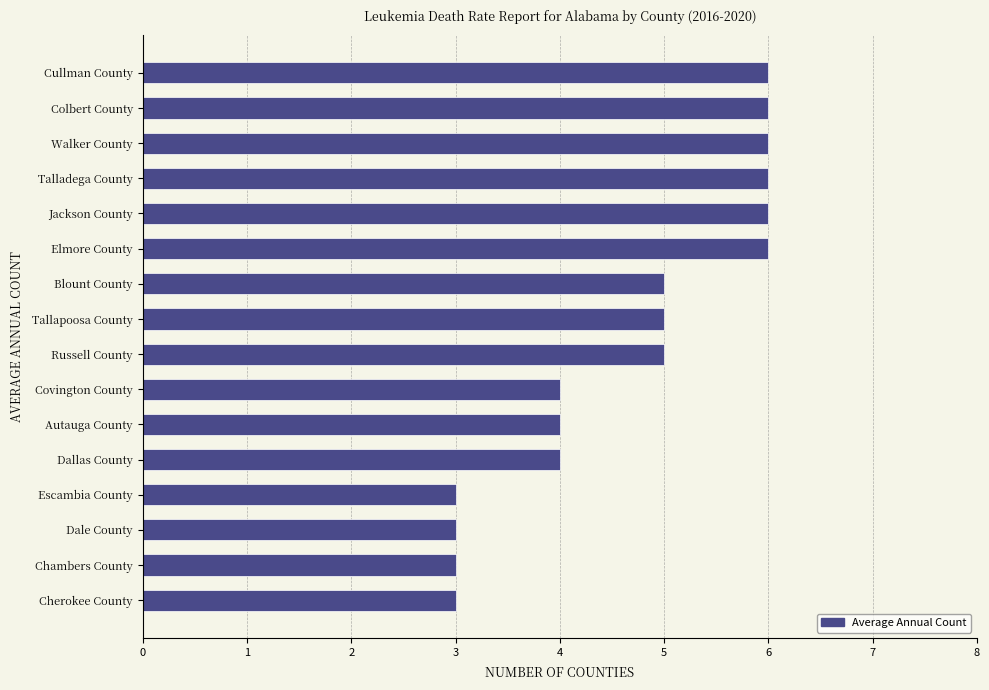

What value does the data have at Autauga County?

4